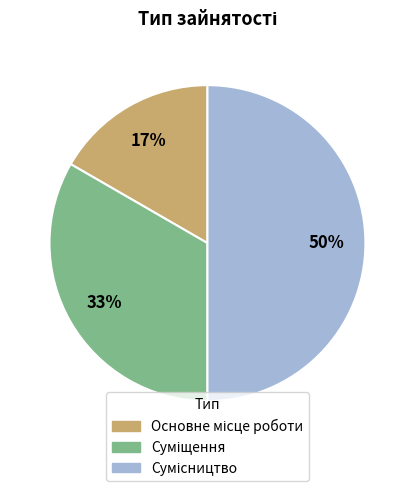

To the nearest percent, what is the average slice percentage?

33%